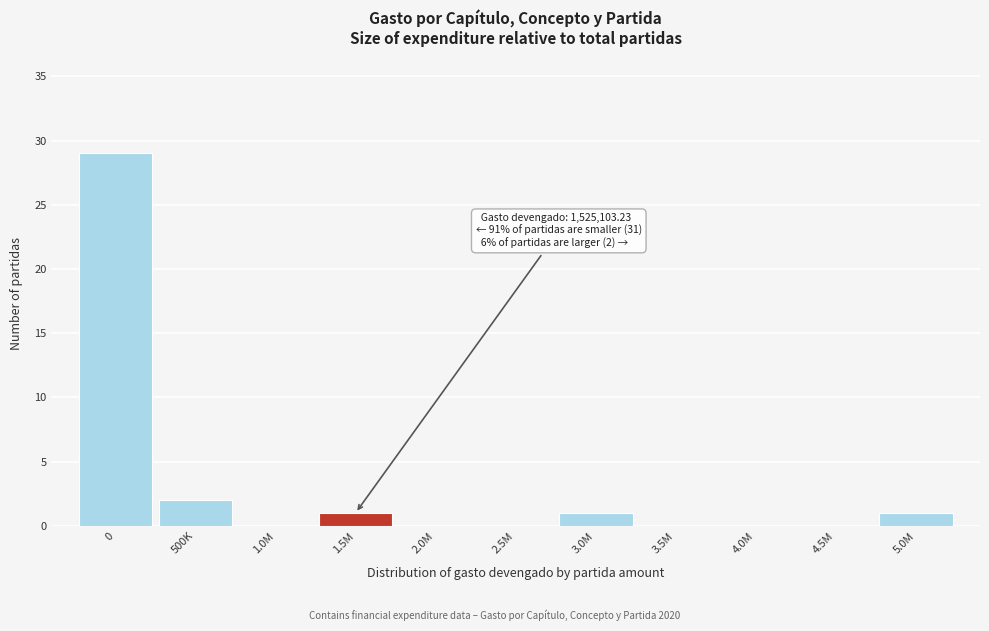

Reading left to right, transcribe all the data shown in this chart.

0=29	500K=2	1.0M=0	1.5M=1	2.0M=0	2.5M=0	3.0M=1	3.5M=0	4.0M=0	4.5M=0	5.0M=1